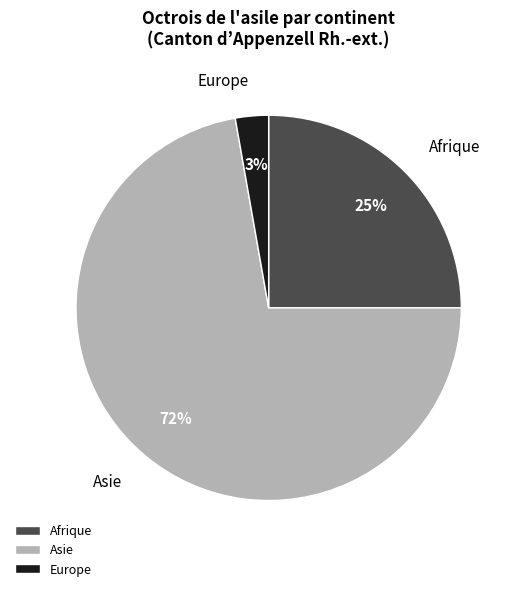

Which category accounts for the majority?

Asie